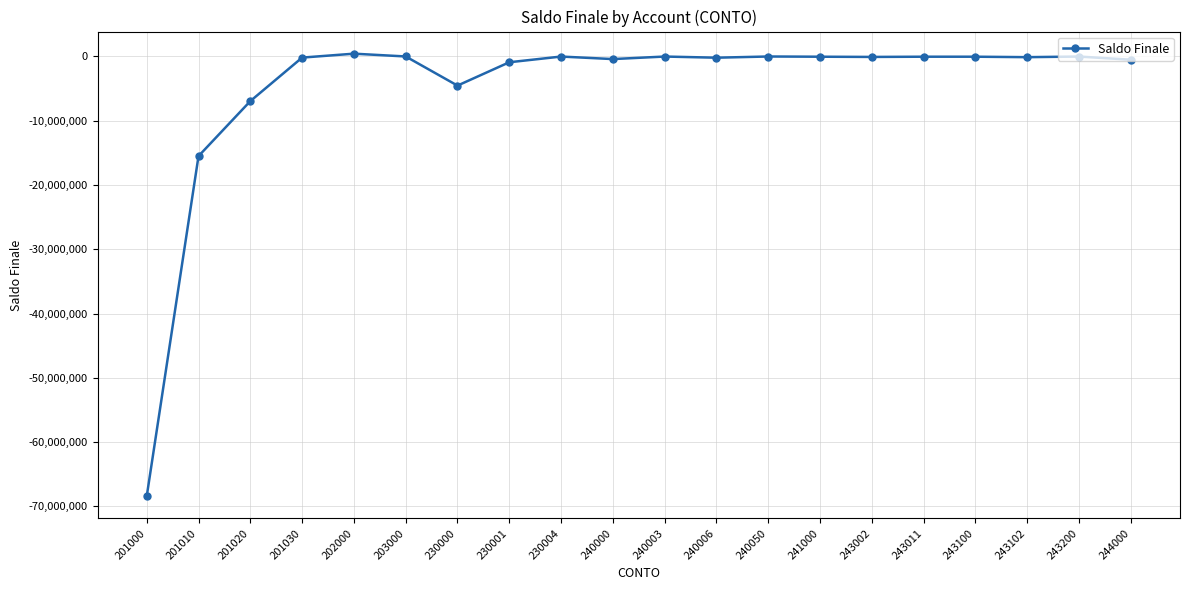

Is this an area chart (filled region under the line)?

No